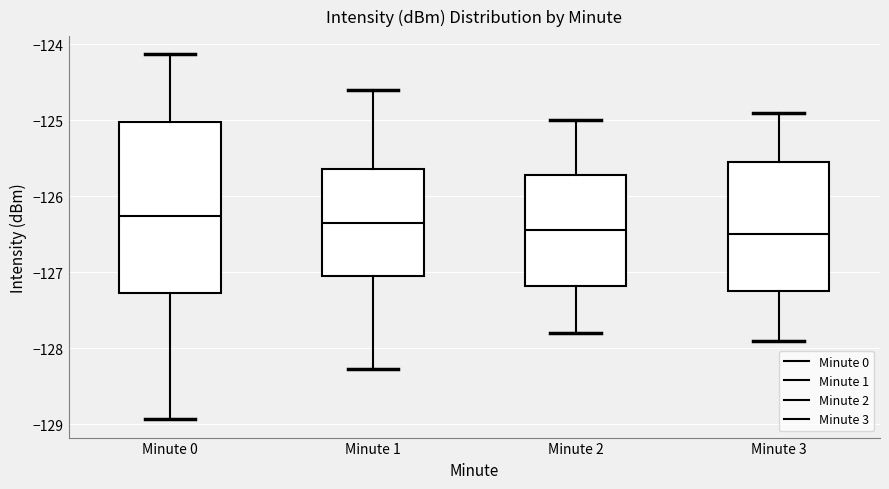

Reading left to right, transcribe this box plot: for each box, give where its median line is, the range the box spans, and where its two whiskers end, as read against the y-axis. The values are not printed on the chart, so give them approximately, as read against the axis.

Minute 0: median -126.3, box -127.3 to -125.0, whiskers -128.9 to -124.1
Minute 1: median -126.3, box -127.0 to -125.6, whiskers -128.3 to -124.6
Minute 2: median -126.4, box -127.2 to -125.7, whiskers -127.8 to -125.0
Minute 3: median -126.5, box -127.2 to -125.5, whiskers -127.9 to -124.9